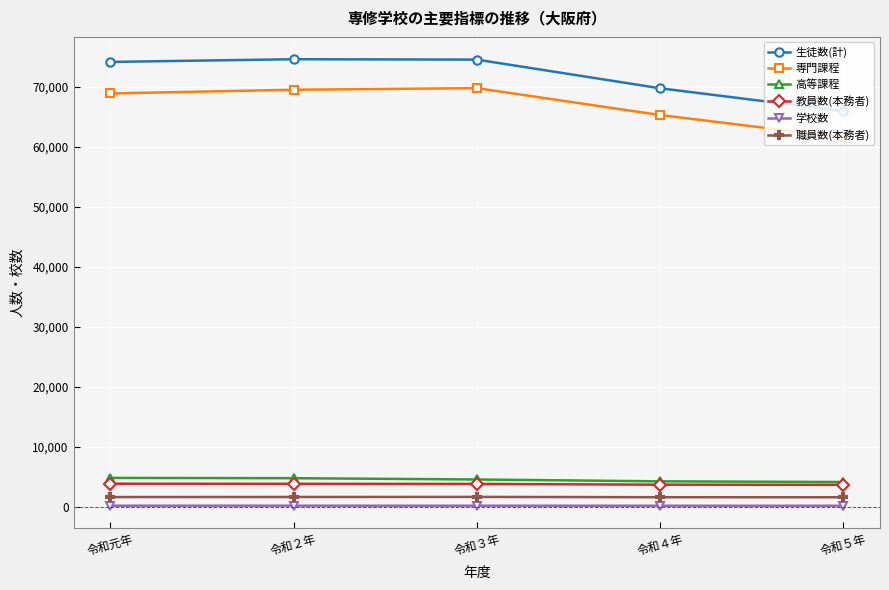

True or false: 専門課程 and 高等課程 intersect in this chart.

False